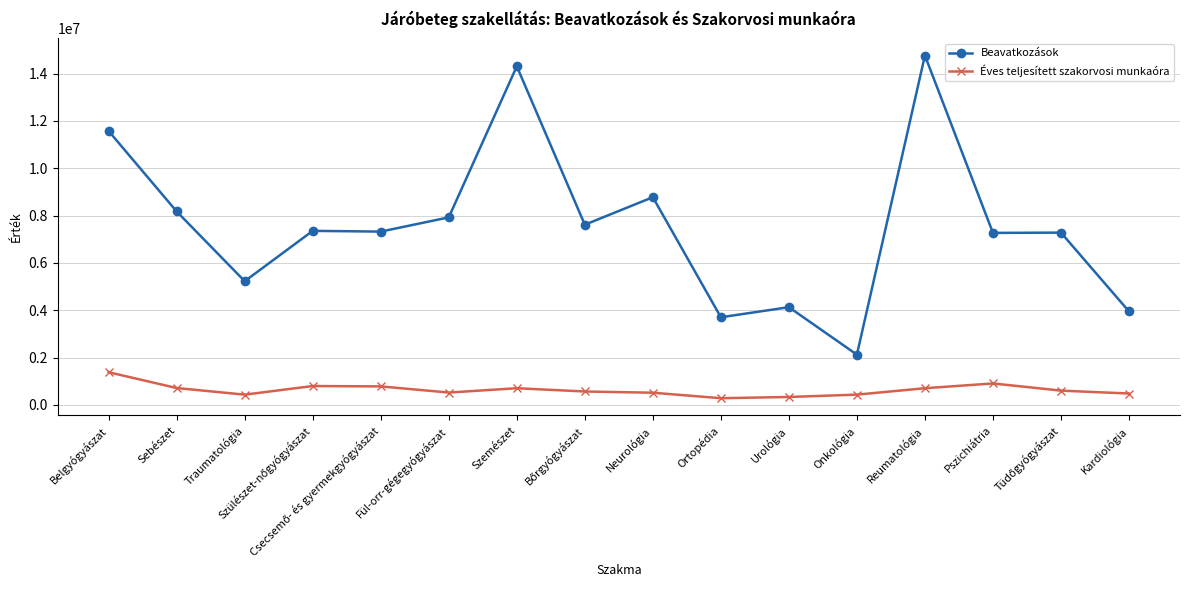

At which label does Beavatkozások reach its peak?

Reumatológia